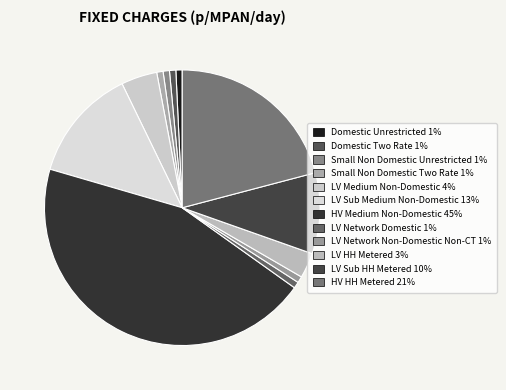

Do LV Sub HH Metered and Small Non Domestic Two Rate together represent more than half of the pie?

No